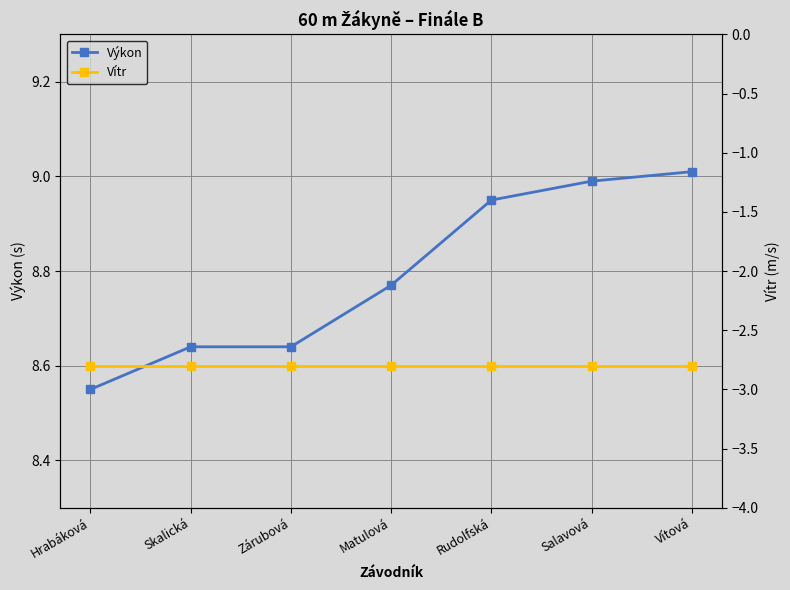

What are all the series names shown in the legend?

Výkon, Vítr